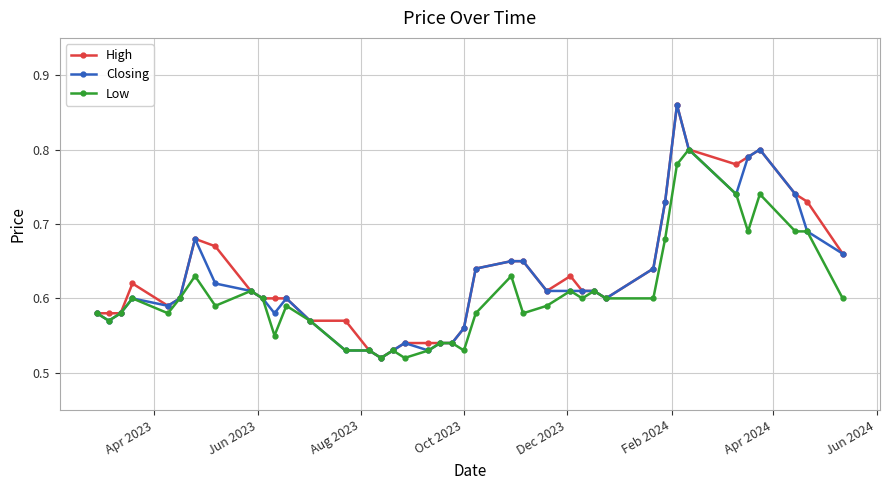

How many Closing values are between 0 and 1?

40